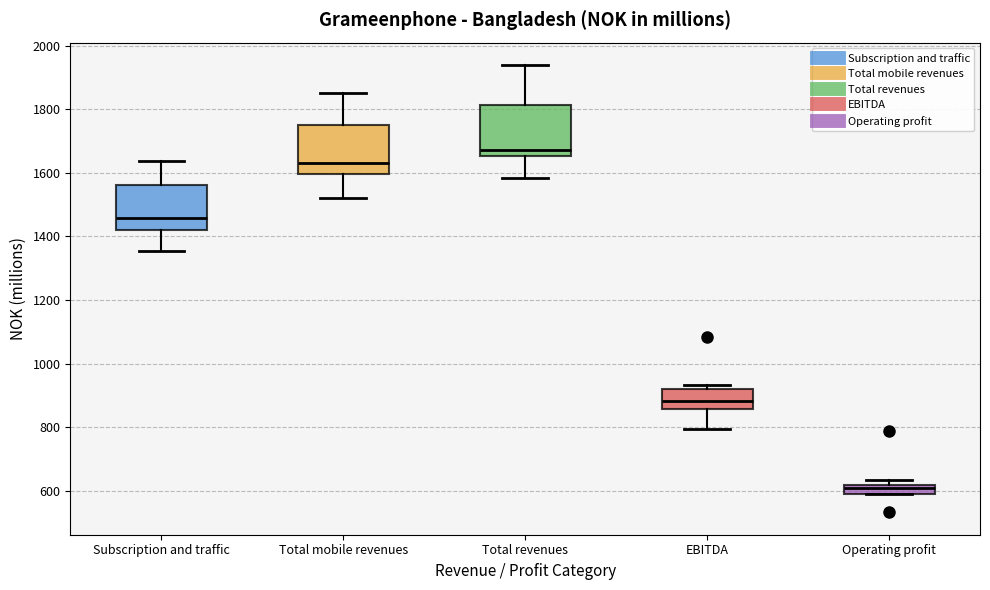

Which box has the highest median line?

Total revenues